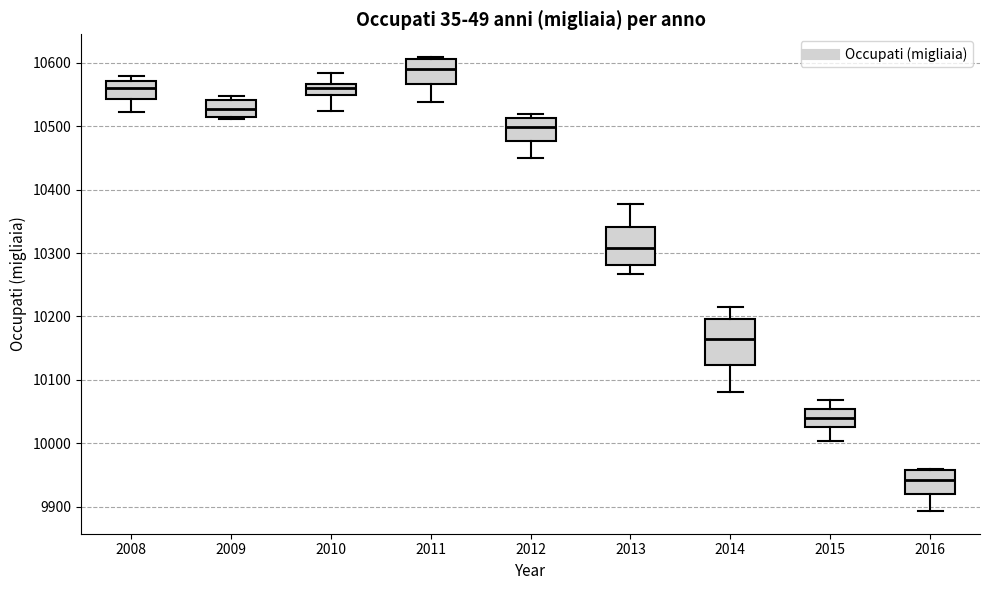

Reading left to right, read every box against the y-axis: the position of its median line, the range the box covers, and the ends of its whiskers. The values are not printed on the chart, so give them approximately, as read against the axis.

2008: median 10560, box 10540 to 10570, whiskers 10520 to 10580
2009: median 10530, box 10510 to 10540, whiskers 10510 to 10550
2010: median 10560, box 10550 to 10570, whiskers 10520 to 10580
2011: median 10590, box 10570 to 10610, whiskers 10540 to 10610 (just above the box's upper edge)
2012: median 10500, box 10480 to 10510, whiskers 10450 to 10520
2013: median 10310, box 10280 to 10340, whiskers 10270 to 10380
2014: median 10160, box 10120 to 10200, whiskers 10080 to 10220
2015: median 10040, box 10020 to 10050, whiskers 10000 to 10070
2016: median 9940, box 9920 to 9960, whiskers 9890 to 9960